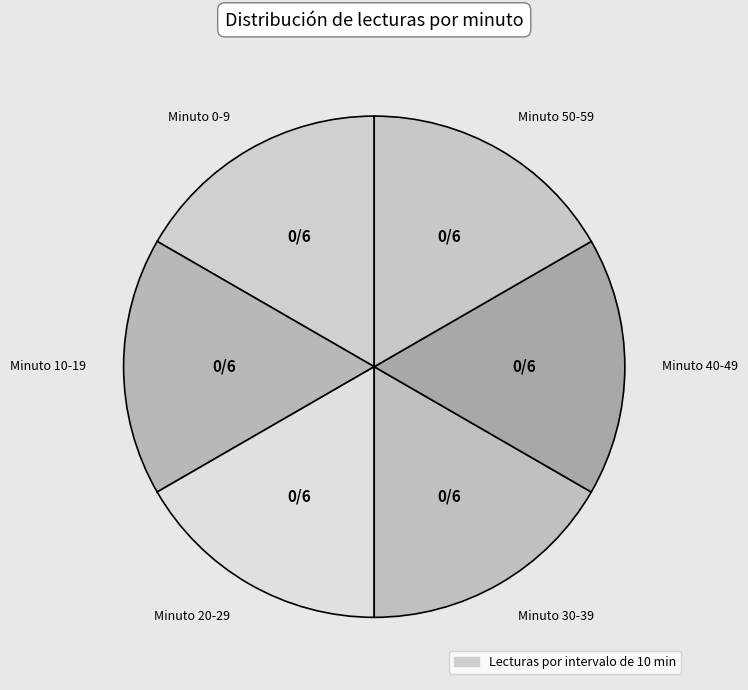

True or false: Minuto 10-19 accounts for 30% of the total.

False